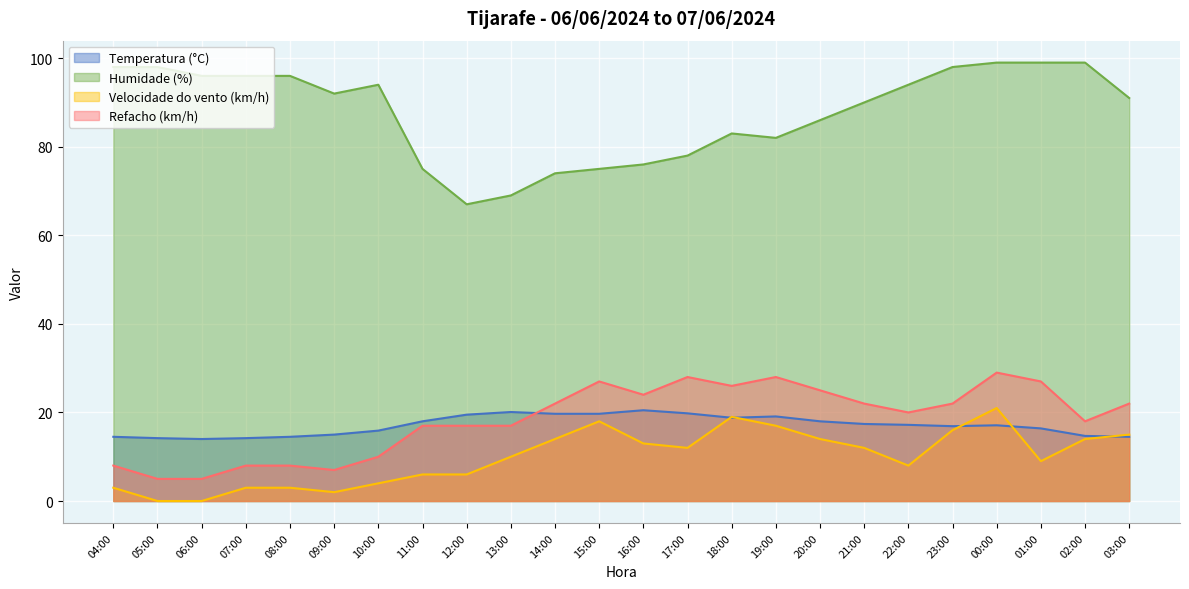

What is the label of the 10th point from the right?

18:00